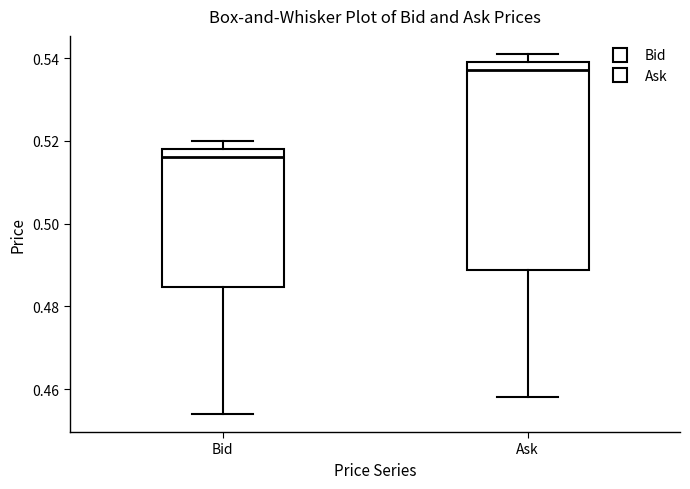

Comparing the boxes themselves (not the whiskers), which one is the tallest?

Ask